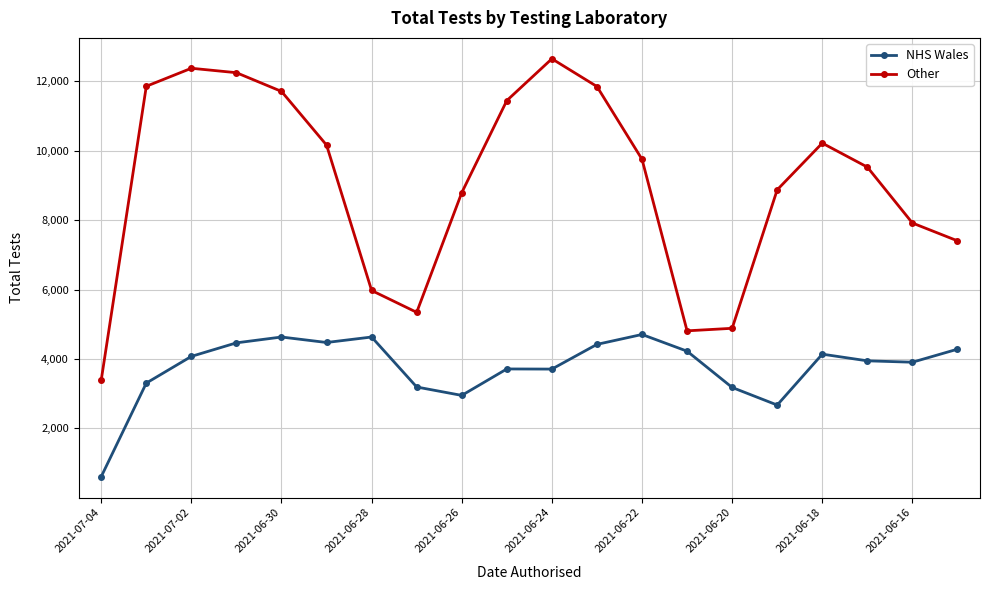

Rank the series by their maximum value, from highest to lowest.

Other, NHS Wales